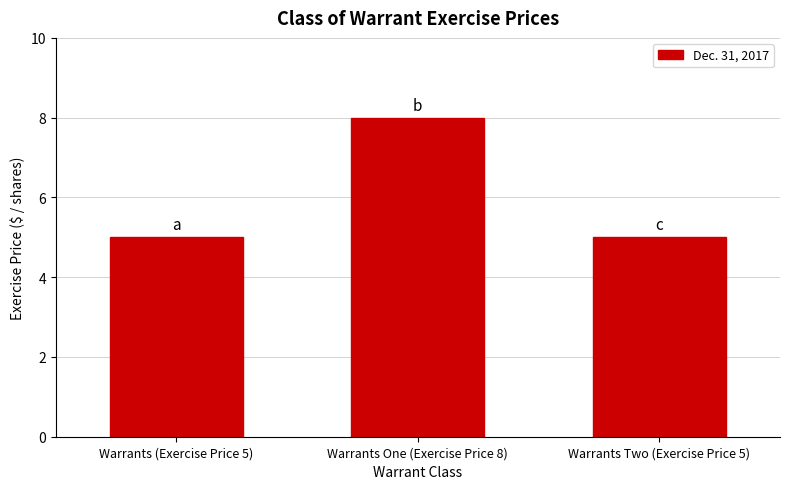

Is it true that the value at Warrants (Exercise Price 5) is 1?

False